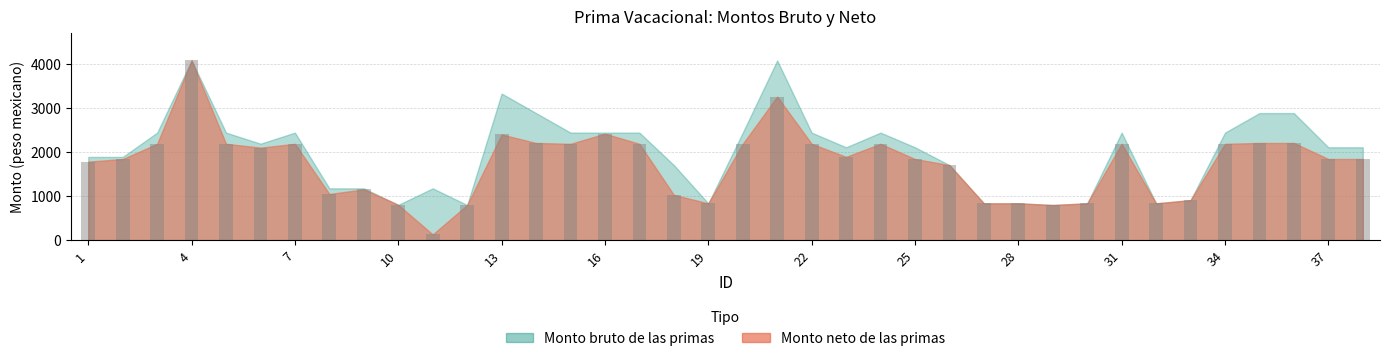

What is the value of the 6th bar from the left?

2096.6